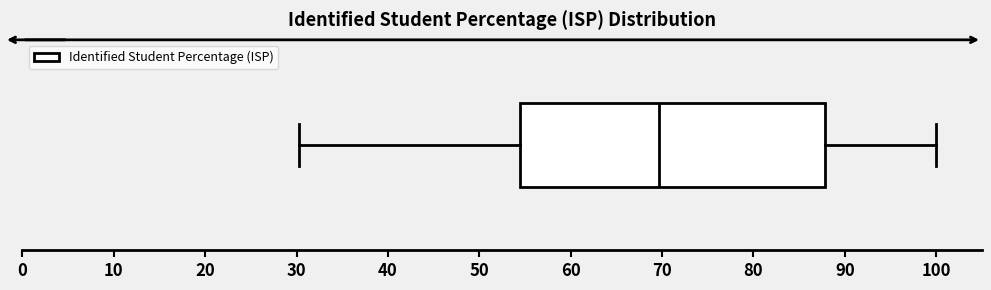

Read this box plot against the x-axis: the position of the median line, the range covered by the box, and the ends of both whiskers. The values are not printed on the chart, so give them approximately, as read against the axis.

median 70, box 54 to 88, whiskers 30 to 100